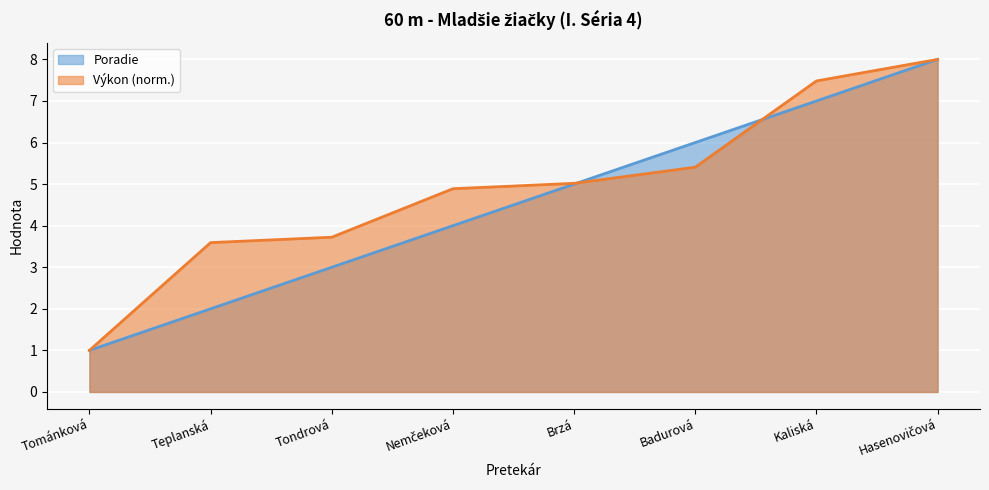

Is it true that Poradie equals 0.6 at Tománková?

False